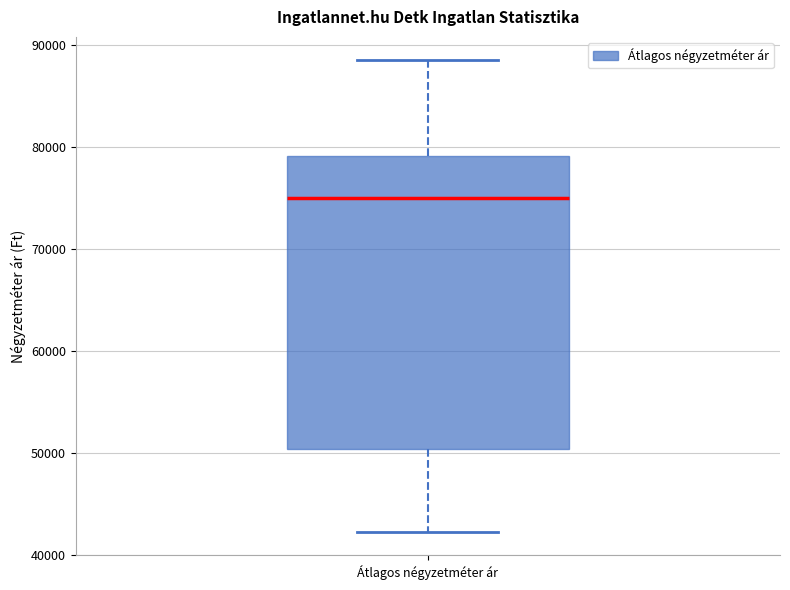

Transcribe this box plot: give where the median line is, the range the box spans, and where the two whiskers end, as read against the y-axis. The values are not printed on the chart, so give them approximately, as read against the axis.

median 75000, box 50000 to 79000, whiskers 42000 to 89000